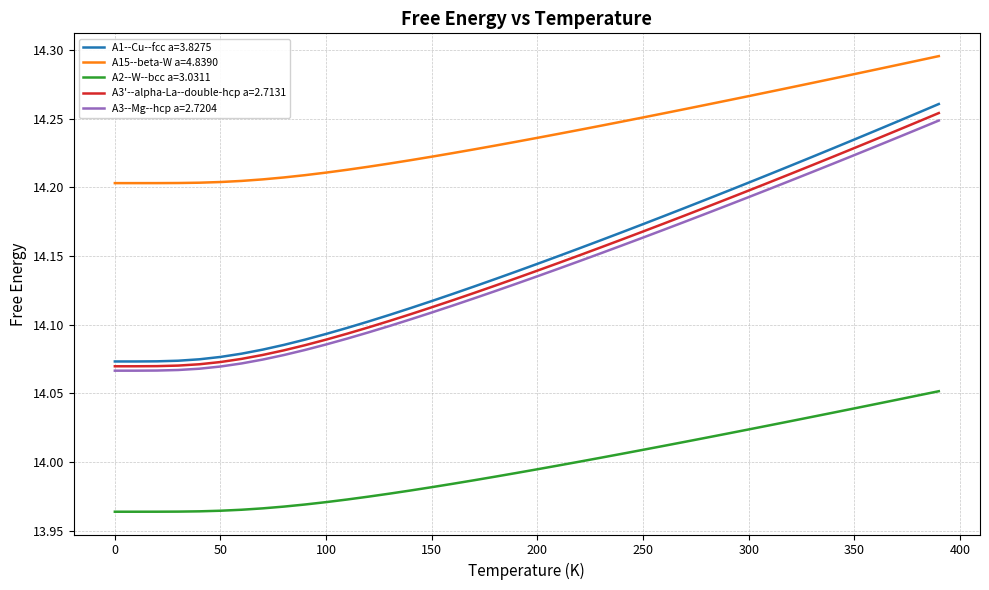

Which series has the widest spread of values?

A1--Cu--fcc a=3.8275